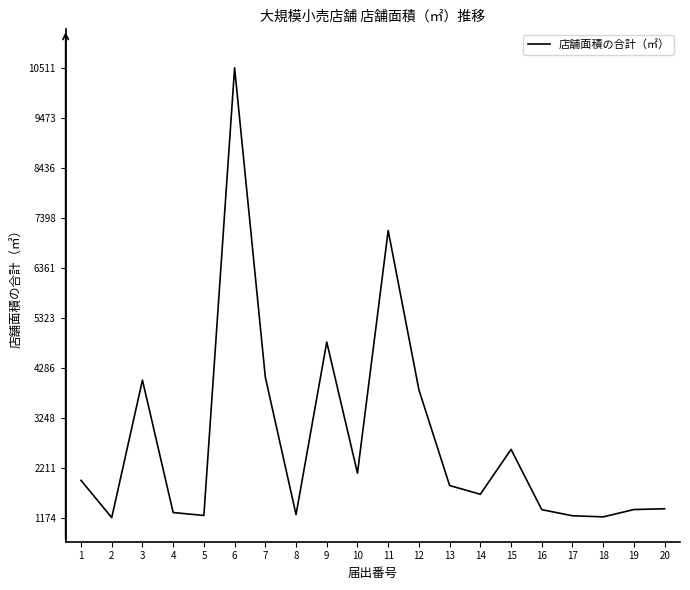

What is the average value?

2795.0